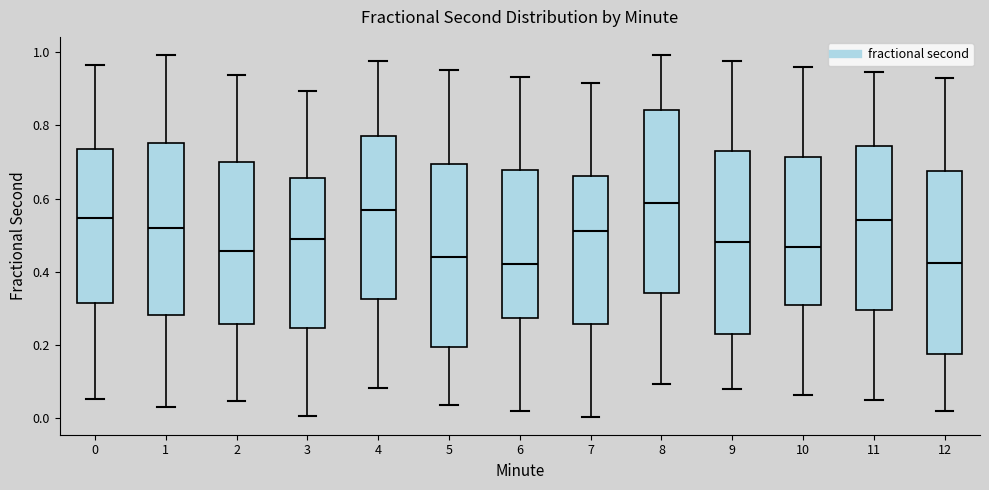

Reading left to right, transcribe this box plot: for each box, give where its median line is, the range the box spans, and where its two whiskers end, as read against the y-axis. The values are not printed on the chart, so give them approximately, as read against the axis.

0: median 0.54, box 0.32 to 0.74, whiskers 0.06 to 0.96
1: median 0.52, box 0.28 to 0.76, whiskers 0.04 to 1.00
2: median 0.46, box 0.26 to 0.70, whiskers 0.04 to 0.94
3: median 0.48, box 0.24 to 0.66, whiskers 0.00 to 0.90
4: median 0.56, box 0.32 to 0.78, whiskers 0.08 to 0.98
5: median 0.44, box 0.20 to 0.70, whiskers 0.04 to 0.96
6: median 0.42, box 0.28 to 0.68, whiskers 0.02 to 0.94
7: median 0.52, box 0.26 to 0.66, whiskers 0.00 to 0.92
8: median 0.58, box 0.34 to 0.84, whiskers 0.10 to 1.00
9: median 0.48, box 0.22 to 0.72, whiskers 0.08 to 0.98
10: median 0.46, box 0.32 to 0.72, whiskers 0.06 to 0.96
11: median 0.54, box 0.30 to 0.74, whiskers 0.04 to 0.94
12: median 0.42, box 0.18 to 0.68, whiskers 0.02 to 0.94